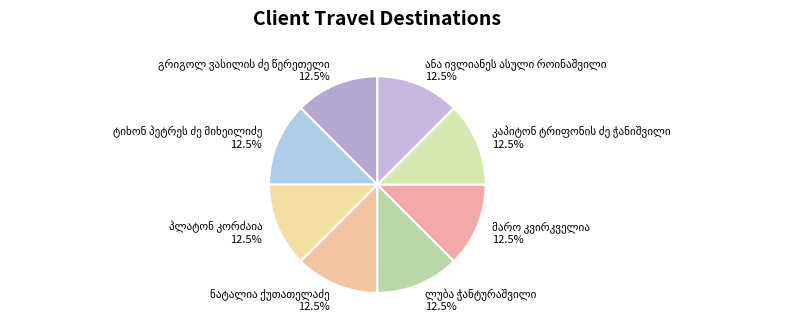

Does any single category account for the majority?

No